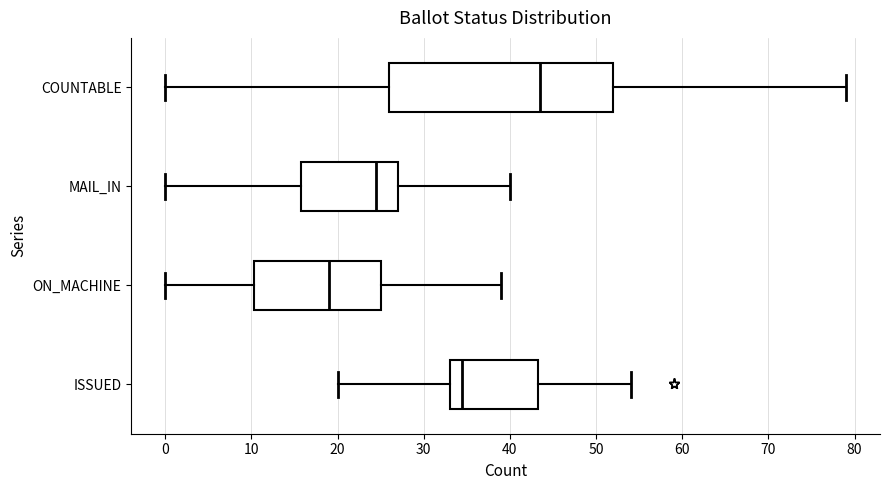

Which box is the widest, from its left edge to its right edge?

COUNTABLE